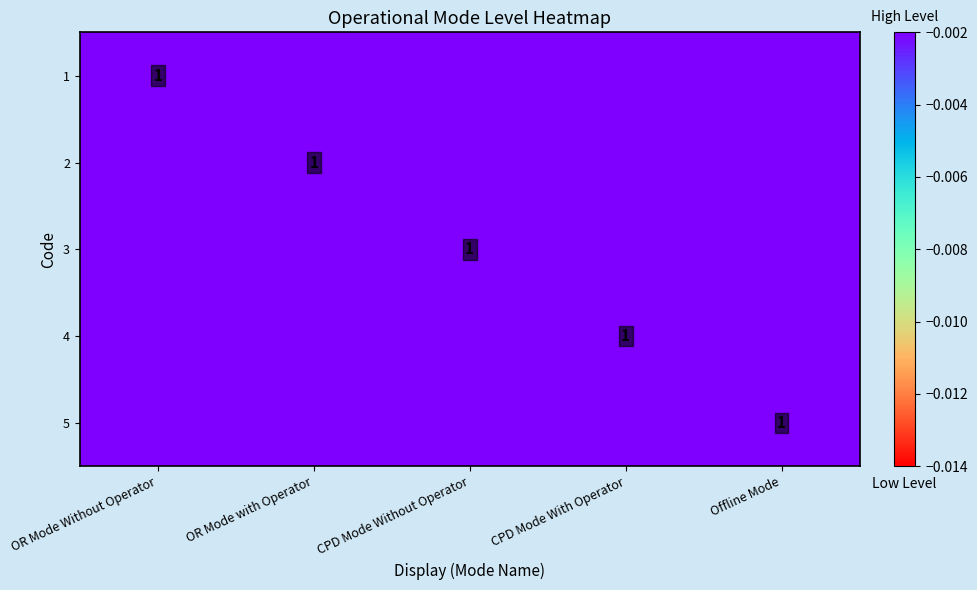

What is the difference between the highest and lowest values at CPD Mode Without Operator?

1